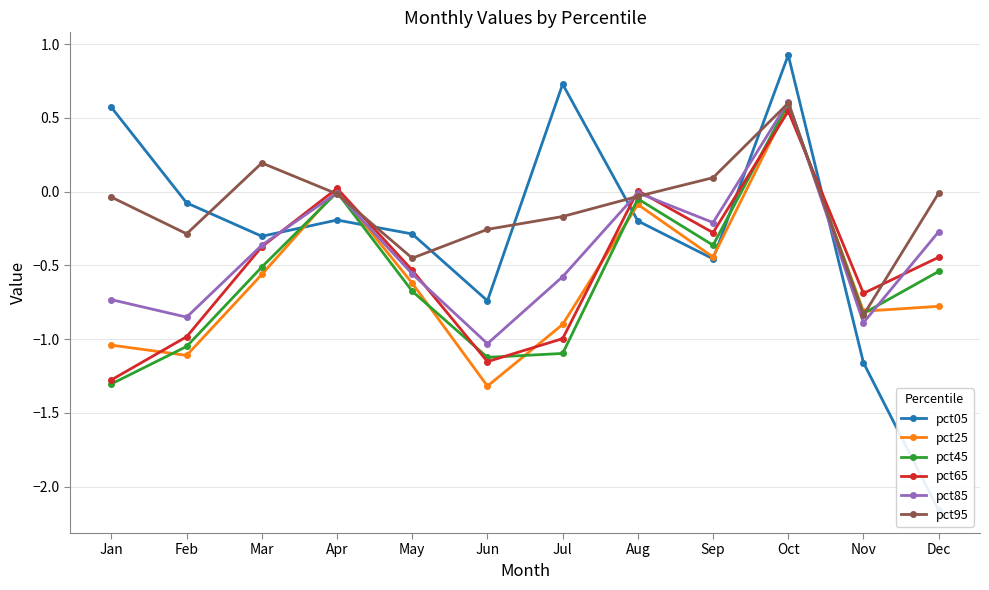

Which series has the widest spread of values?

pct05